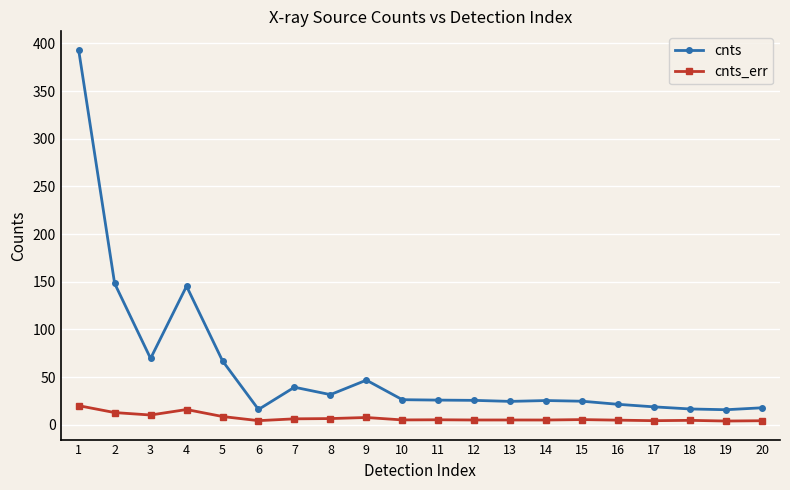

Is it true that cnts_err equals 4.3 at 20?

True